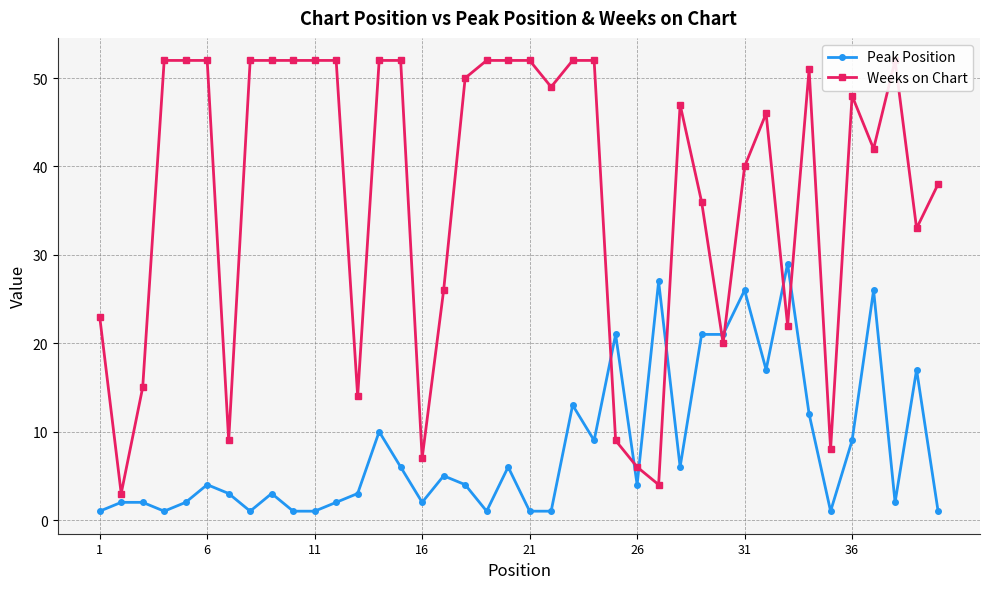

The Peak Position series shows 1 at 11. True or false?

True